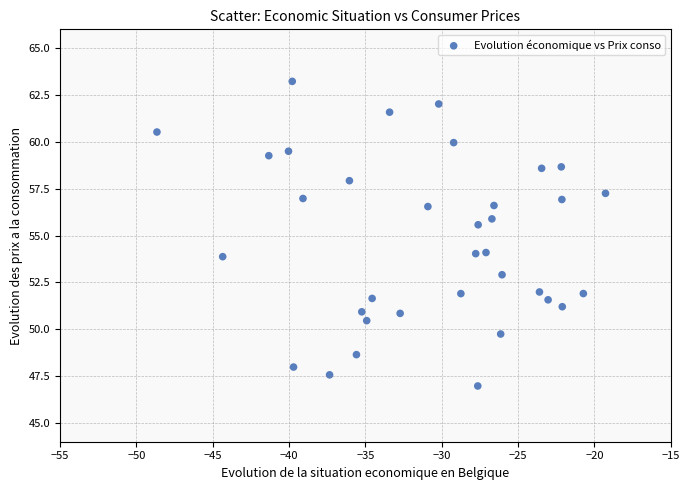

What is the range of Y values (max minus min)?

16.3